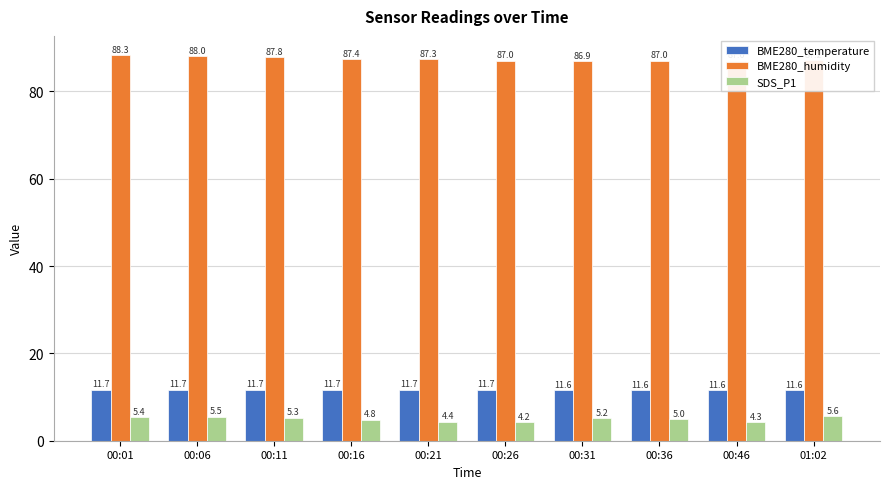

At which label does BME280_humidity first exceed 87?

00:01